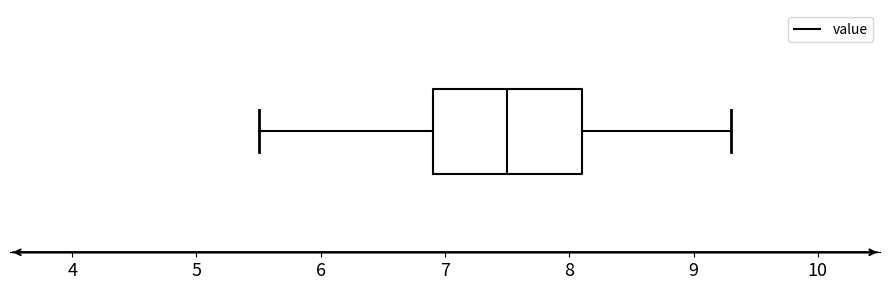

Read this box plot against the x-axis: the position of the median line, the range covered by the box, and the ends of both whiskers. The values are not printed on the chart, so give them approximately, as read against the axis.

median 7.5, box 6.9 to 8.1, whiskers 5.5 to 9.3